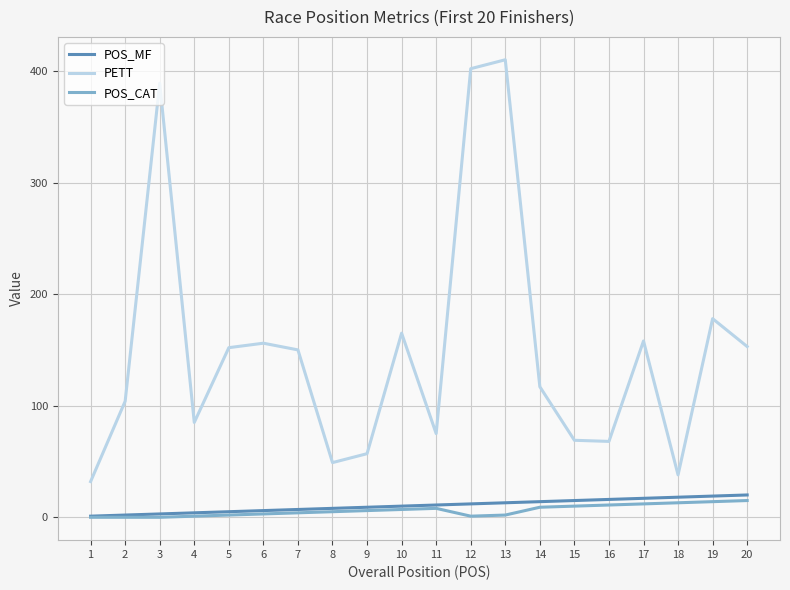

What is the maximum value shown in the chart?

410